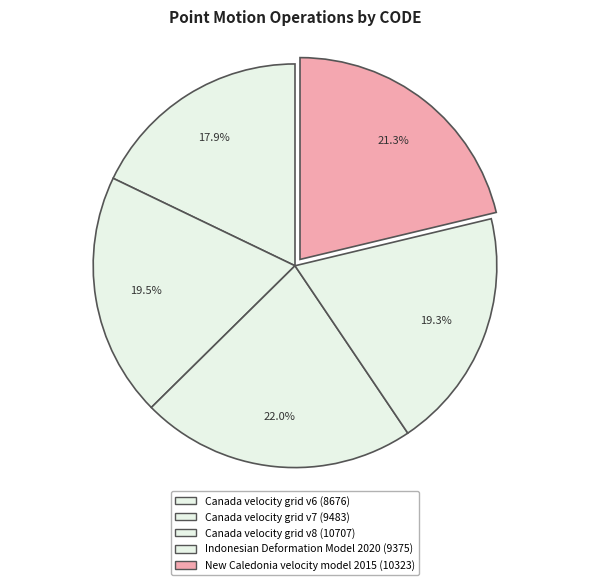

Is there a majority slice in this chart?

No